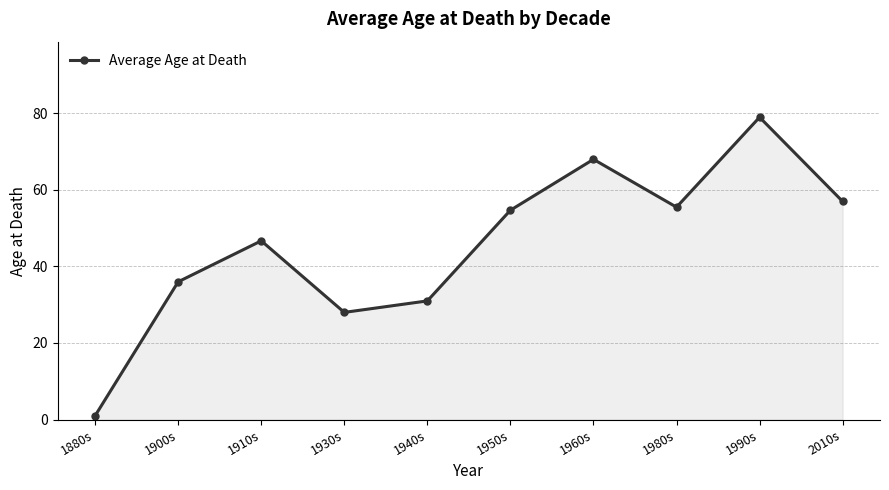

Is it true that the value at 1980s is 55.5?

True